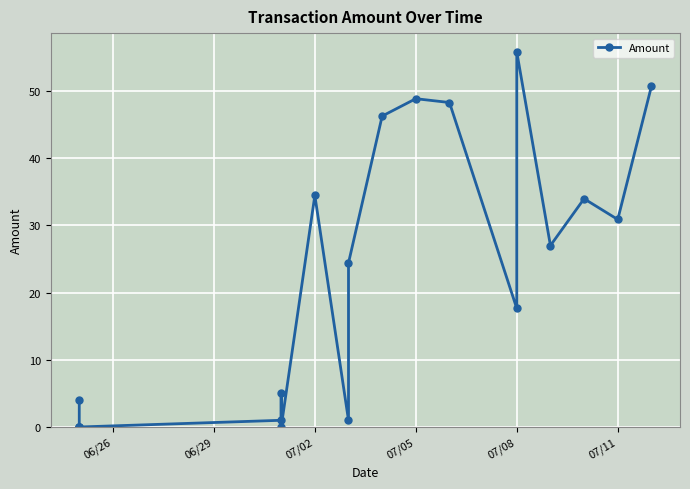

How many points are lower than both their immediate neighbors (excluding endpoints)?

5